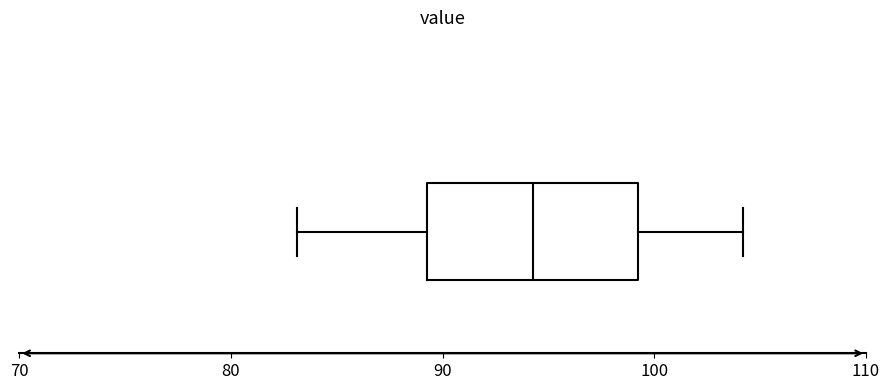

Transcribe this box plot: give where the median line is, the range the box spans, and where the two whiskers end, as read against the x-axis. The values are not printed on the chart, so give them approximately, as read against the axis.

median 94, box 89 to 99, whiskers 83 to 104